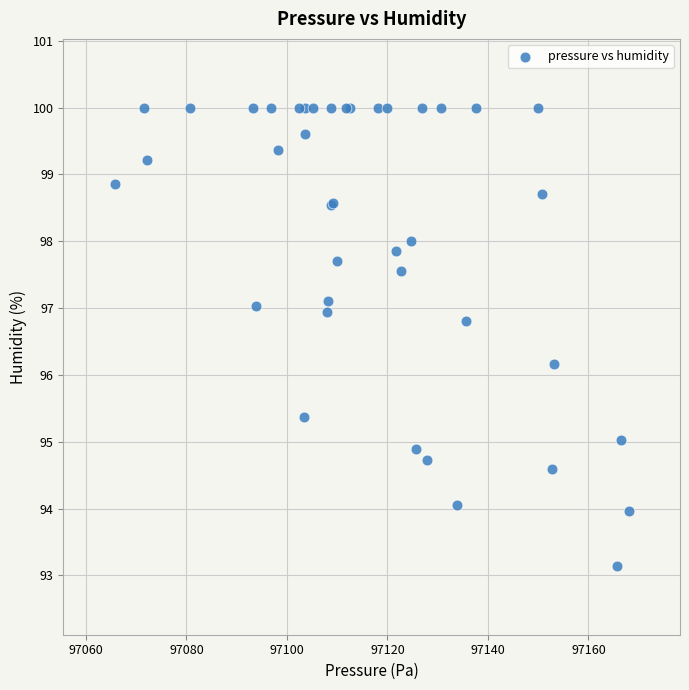

What Y value in the scatter plot is closest to 96?

96.2